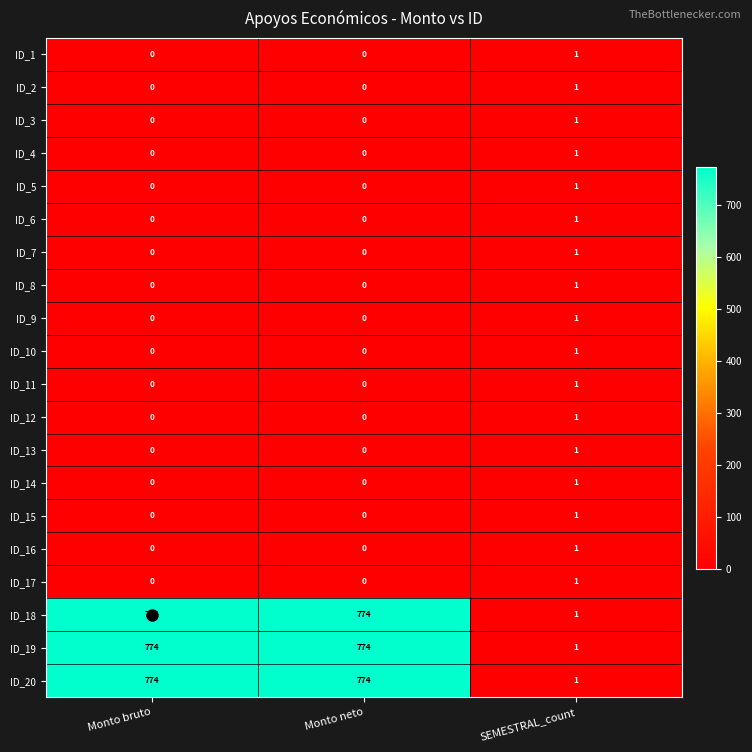

How many data points does each series have?

3